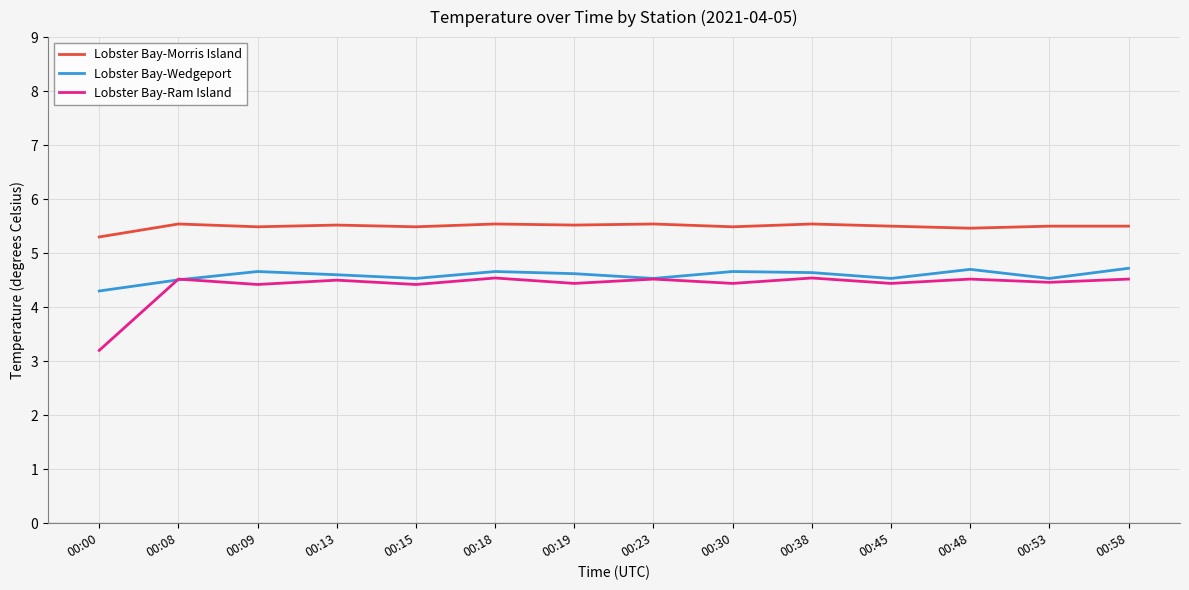

How many lines are shown in the chart?

3